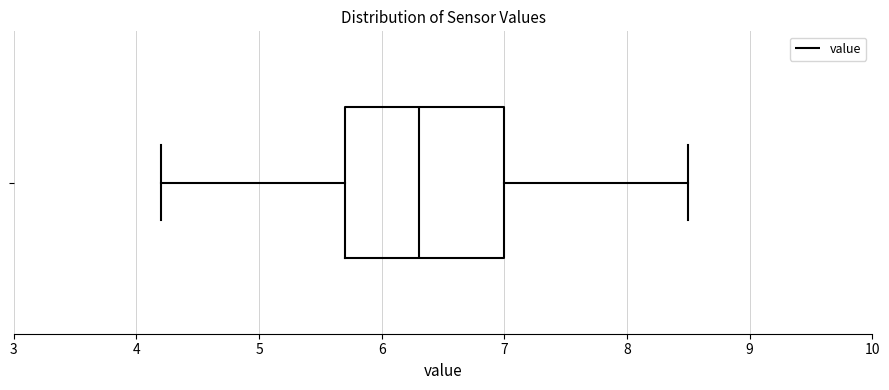

Transcribe this box plot: give where the median line is, the range the box spans, and where the two whiskers end, as read against the x-axis. The values are not printed on the chart, so give them approximately, as read against the axis.

median 6.3, box 5.7 to 7.0, whiskers 4.2 to 8.5